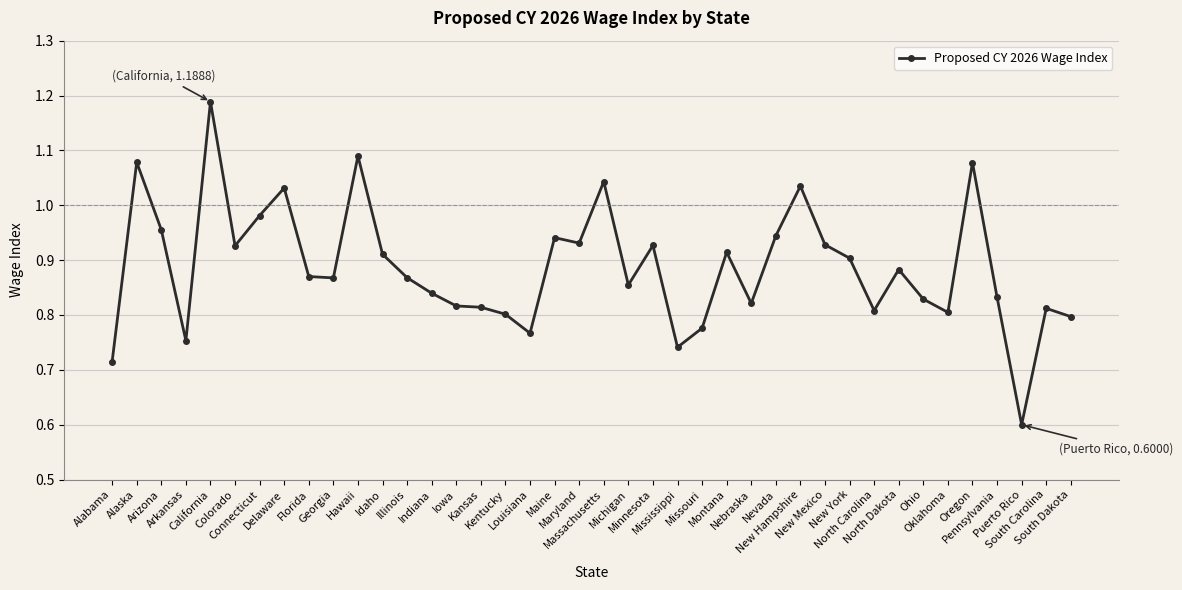

What is the label of the 35th point from the right?

Colorado